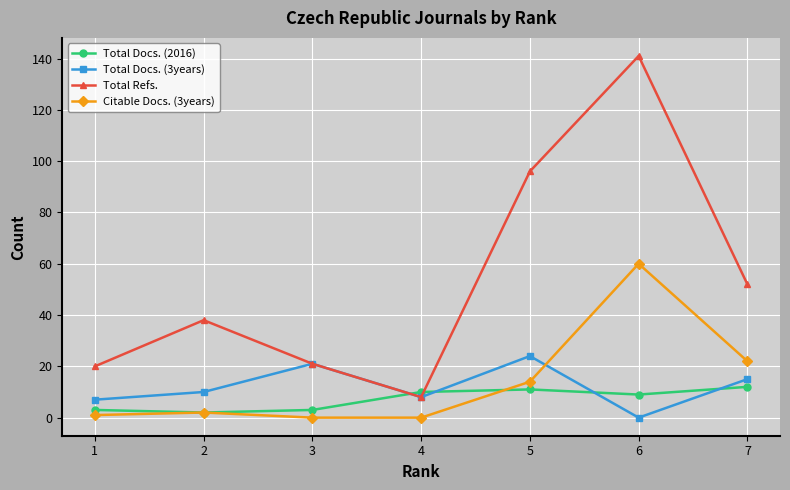

How many lines are shown in the chart?

4